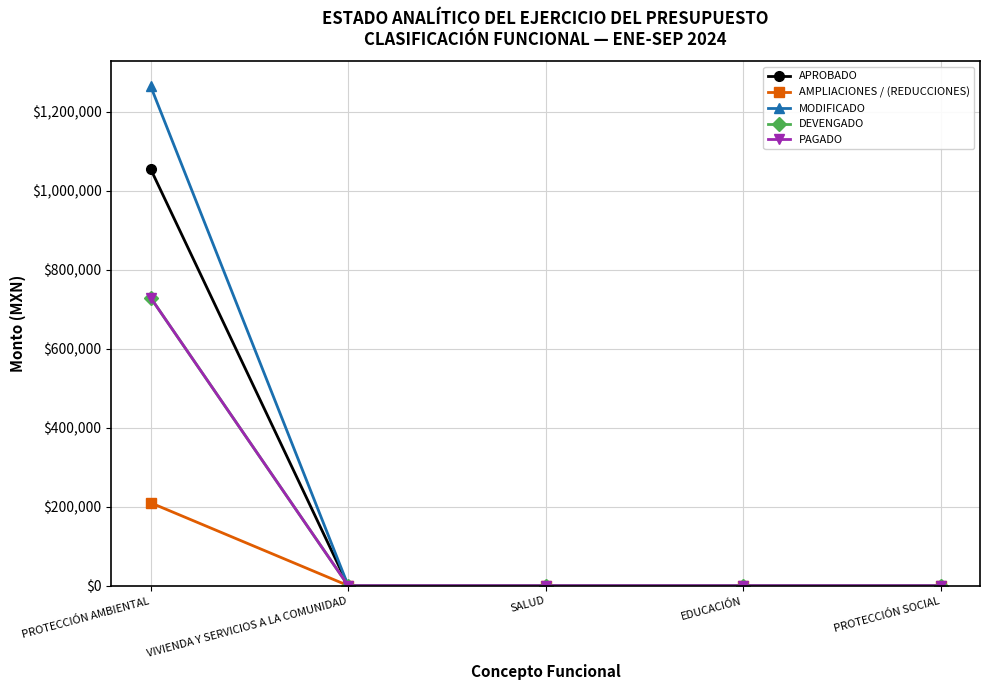

Does the chart have visible grid lines?

Yes